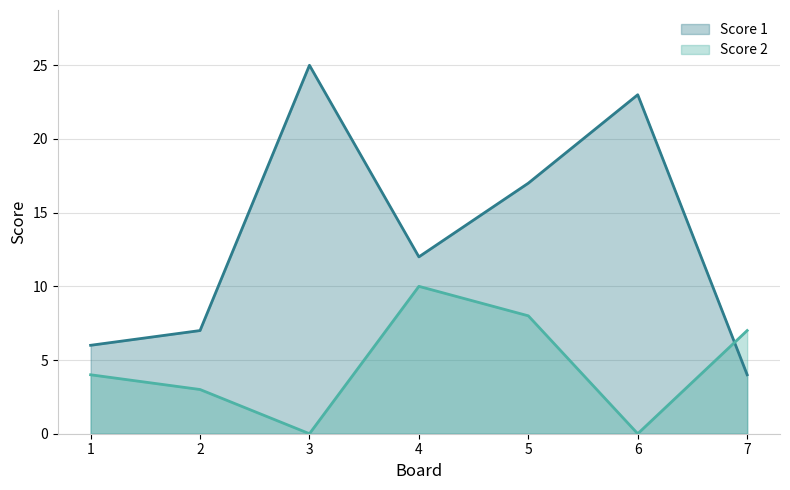

Which series has the largest range (max minus min)?

Score 1